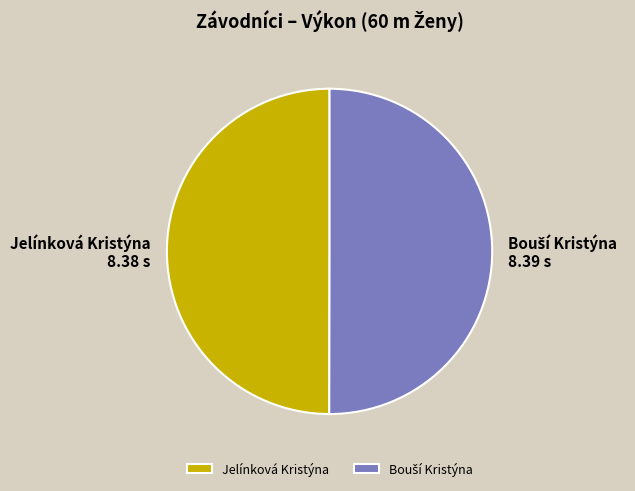

True or false: Jelínková Kristýna accounts for 62% of the total.

False